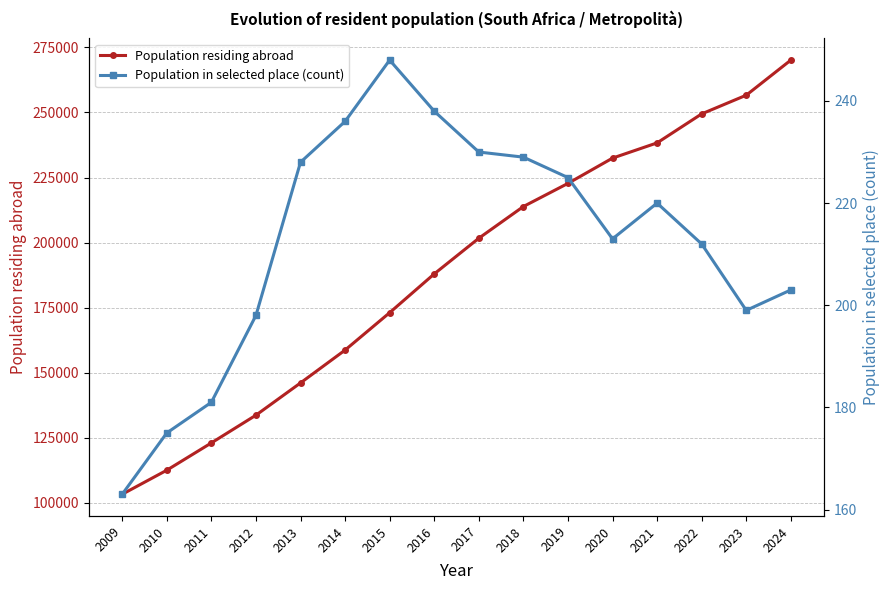

What is the total value across all series at 2017?

201884